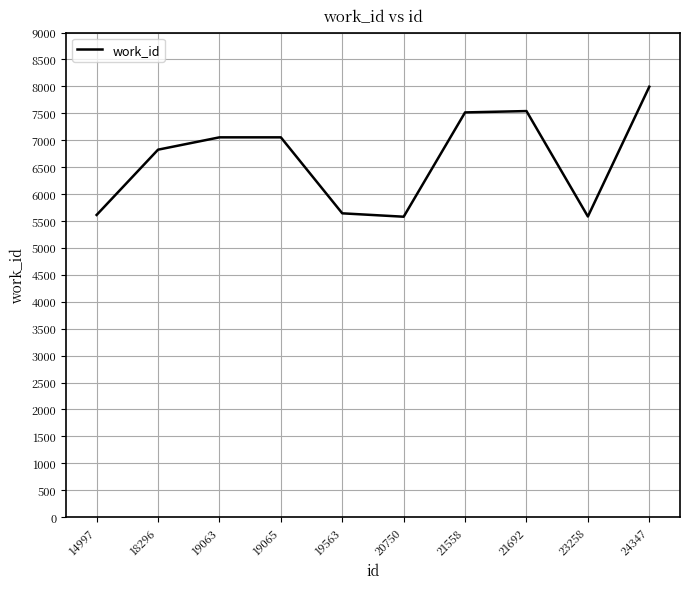

What value does the data have at 14997?

5612